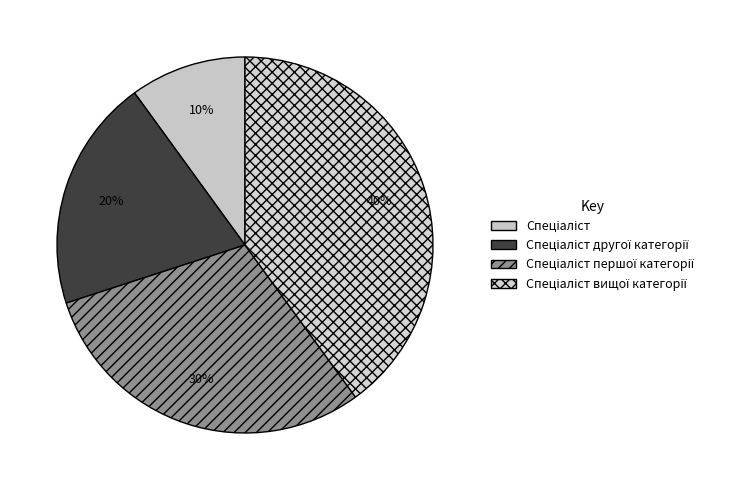

How many slices are in this pie chart?

4